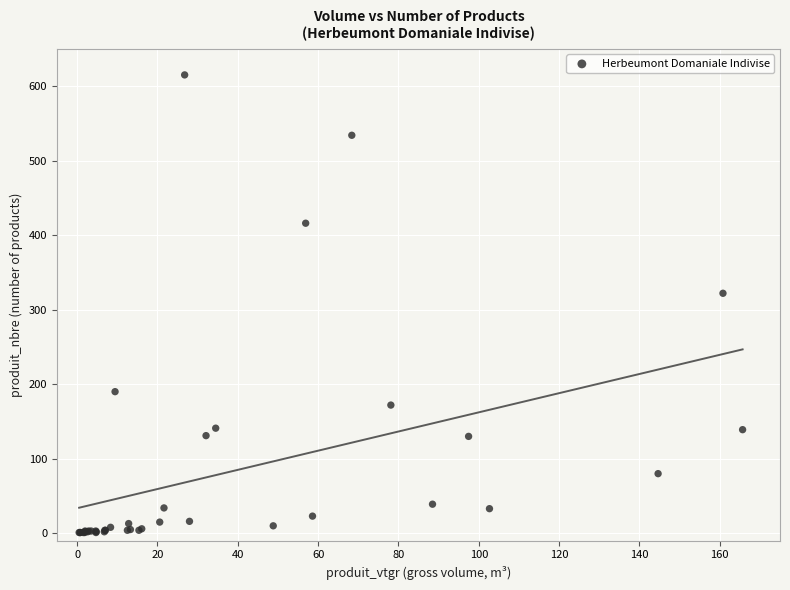

What Y value in the scatter plot is closest to 308?

322